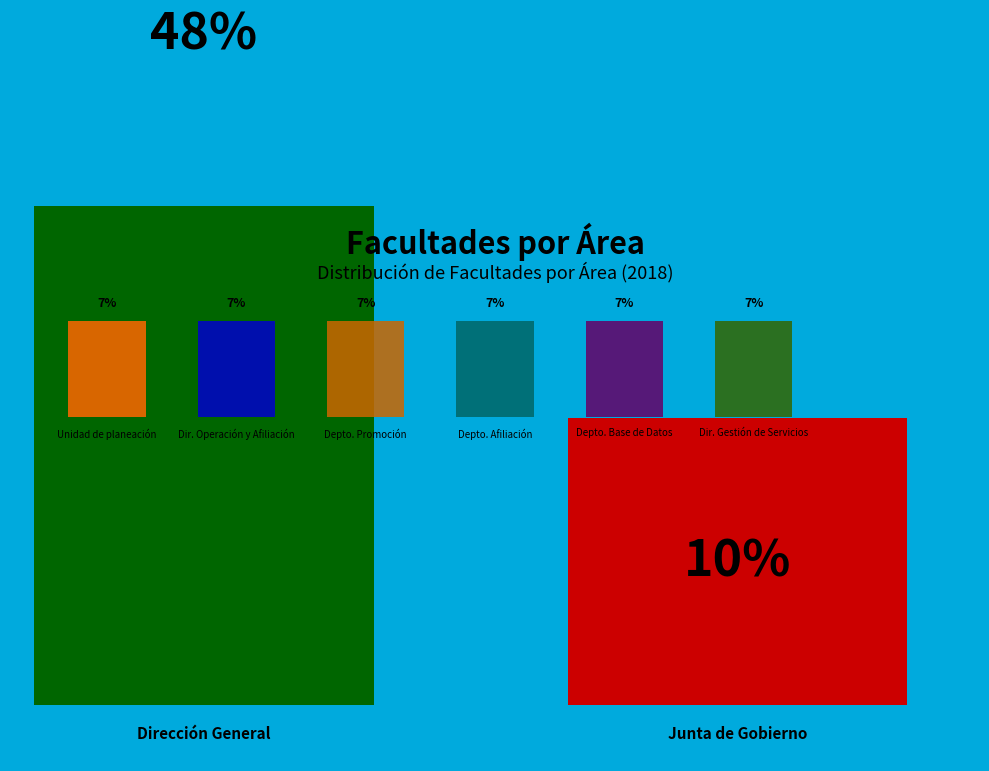

Rank the categories by value from lowest to highest.

Unidad de planeación, evaluación y desarrollo, Dirección de Operación y Afiliación, Departamento de promoción, Departamento de afiliación, Departamento de base de datos y monitoreo, Dirección de gestión de servicios de salud, Junta de Gobierno, Dirección General del Régimen Estatal